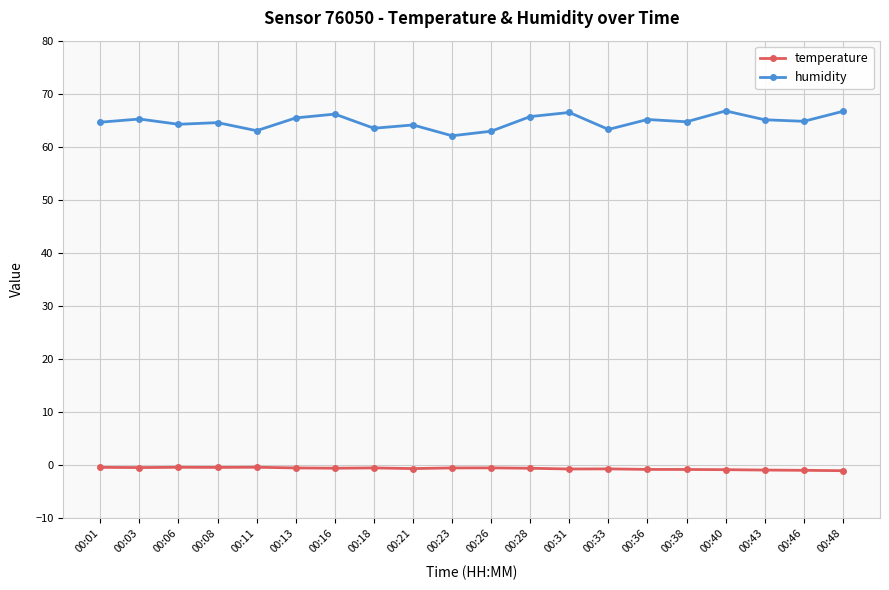

What is the difference between the temperature values at 00:13 and 00:43?

0.4